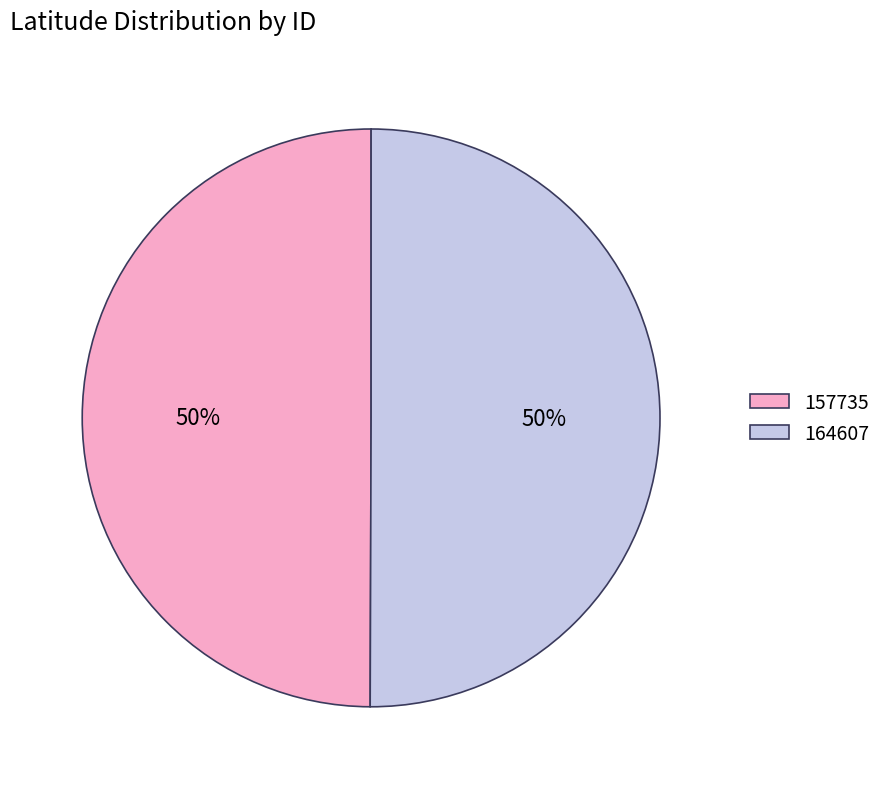

Approximately how many times larger is the value at 157735 compared to 164607?

1.0